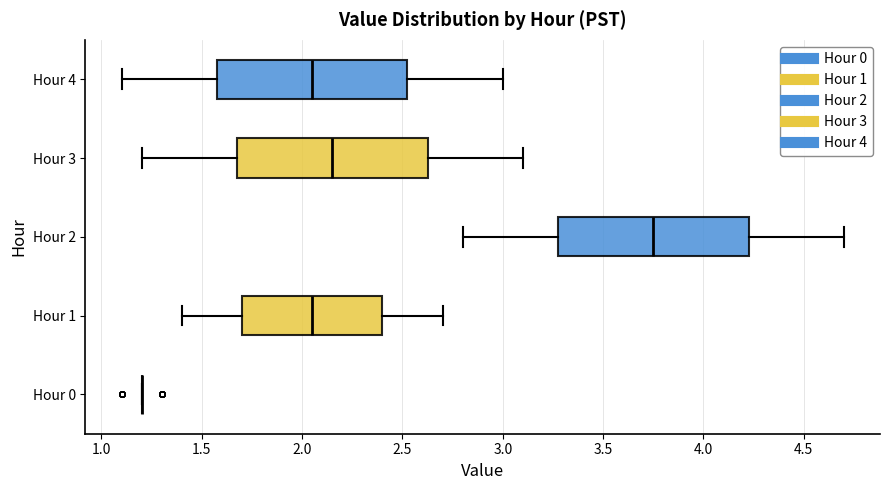

Reading bottom to top, read every box against the x-axis: the position of its median line, the range the box covers, and the ends of its whiskers. The values are not printed on the chart, so give them approximately, as read against the axis.

Hour 0: box collapsed to a line at 1.20, whiskers 1.20 to 1.20
Hour 1: median 2.05, box 1.70 to 2.40, whiskers 1.40 to 2.70
Hour 2: median 3.75, box 3.30 to 4.25, whiskers 2.80 to 4.70
Hour 3: median 2.15, box 1.70 to 2.65, whiskers 1.20 to 3.10
Hour 4: median 2.05, box 1.60 to 2.55, whiskers 1.10 to 3.00